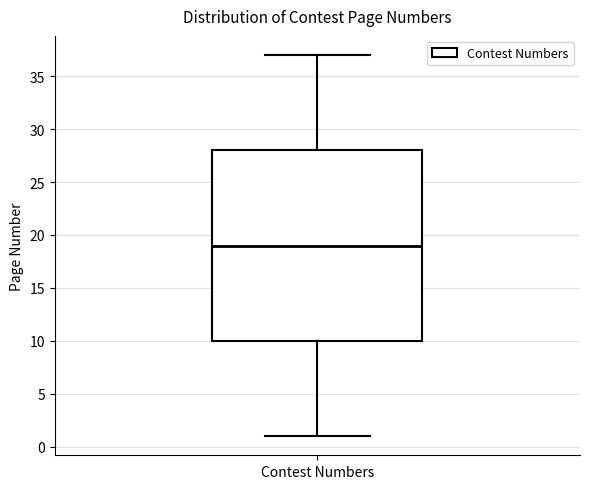

Transcribe this box plot: give where the median line is, the range the box spans, and where the two whiskers end, as read against the y-axis. The values are not printed on the chart, so give them approximately, as read against the axis.

median 19, box 10 to 28, whiskers 1 to 37